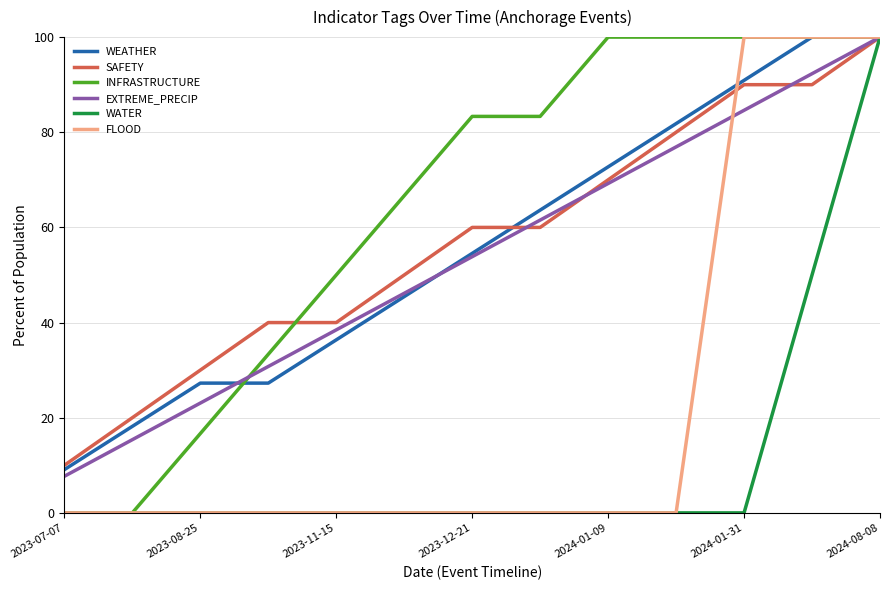

What is the maximum value shown in the chart?

100.0